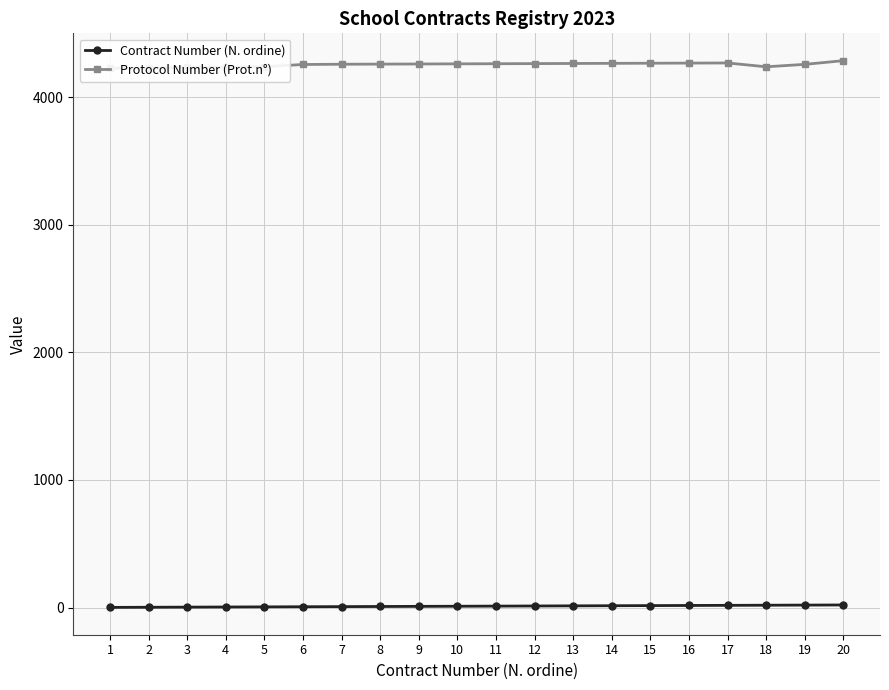

True or false: Protocol Number (Prot.n°) and Contract Number (N. ordine) cross at least once.

False